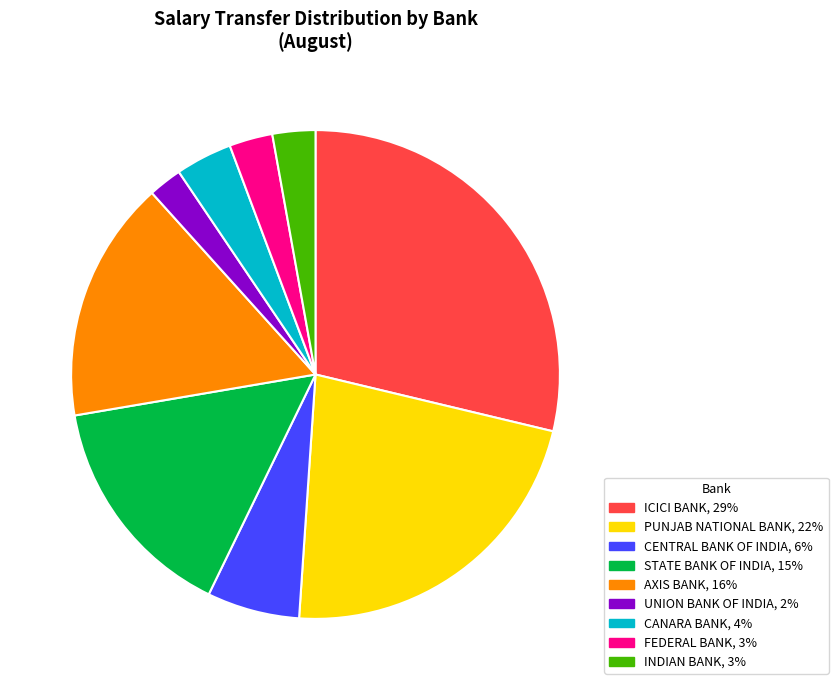

Count the number of slices in the pie.

9